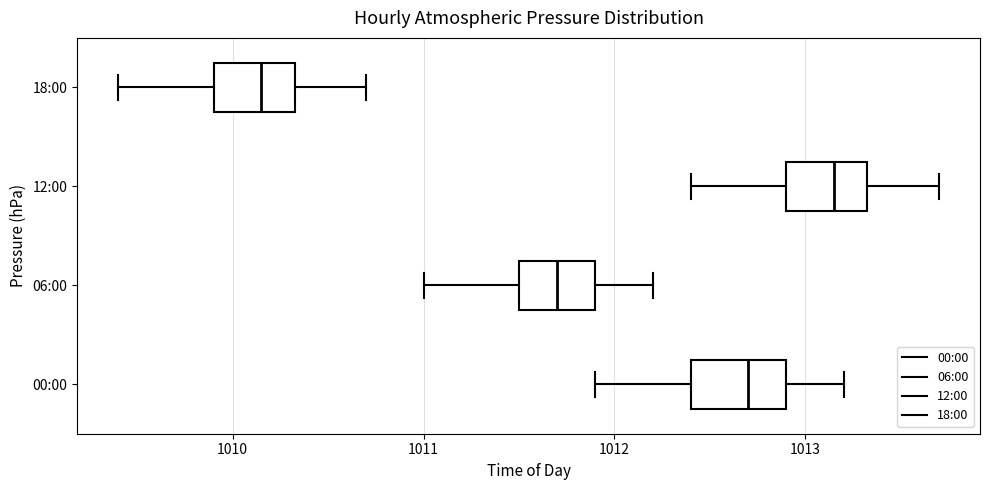

Reading bottom to top, read every box against the x-axis: the position of its median line, the range the box covers, and the ends of its whiskers. The values are not printed on the chart, so give them approximately, as read against the axis.

00:00: median 1012.7, box 1012.4 to 1012.9, whiskers 1011.9 to 1013.2
06:00: median 1011.7, box 1011.5 to 1011.9, whiskers 1011.0 to 1012.2
12:00: median 1013.2, box 1012.9 to 1013.3, whiskers 1012.4 to 1013.7
18:00: median 1010.2, box 1009.9 to 1010.3, whiskers 1009.4 to 1010.7